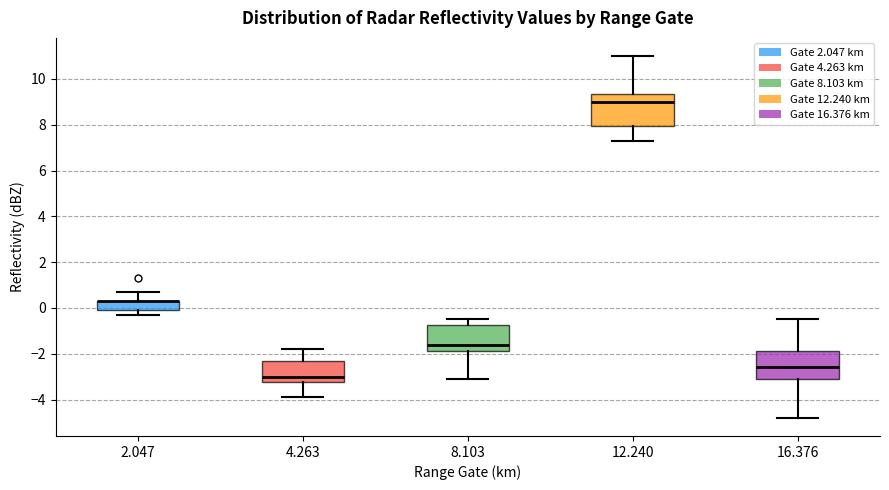

Reading left to right, read every box against the y-axis: the position of its median line, the range the box covers, and the ends of its whiskers. The values are not printed on the chart, so give them approximately, as read against the axis.

2.047: median 0.4 (drawn on the box's upper edge), box 0.0 to 0.4, whiskers -0.2 to 0.8
4.263: median -3.0, box -3.2 to -2.2, whiskers -3.8 to -1.8
8.103: median -1.6, box -1.8 to -0.8, whiskers -3.0 to -0.4
12.240: median 9.0, box 8.0 to 9.4, whiskers 7.4 to 11.0
16.376: median -2.6, box -3.0 to -1.8, whiskers -4.8 to -0.4